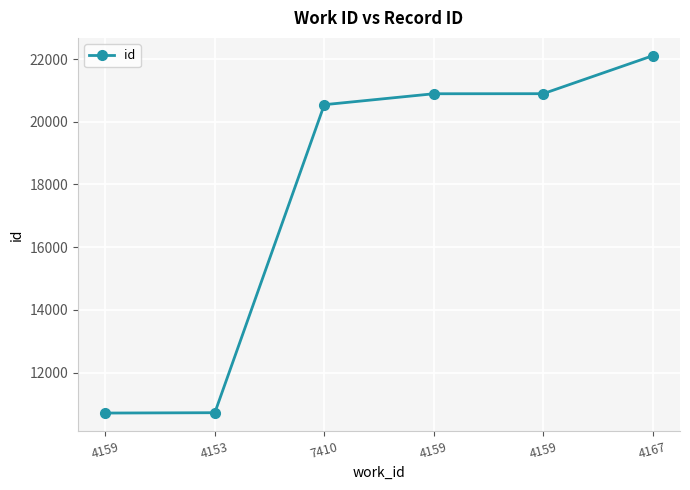

How many lines are shown in the chart?

1